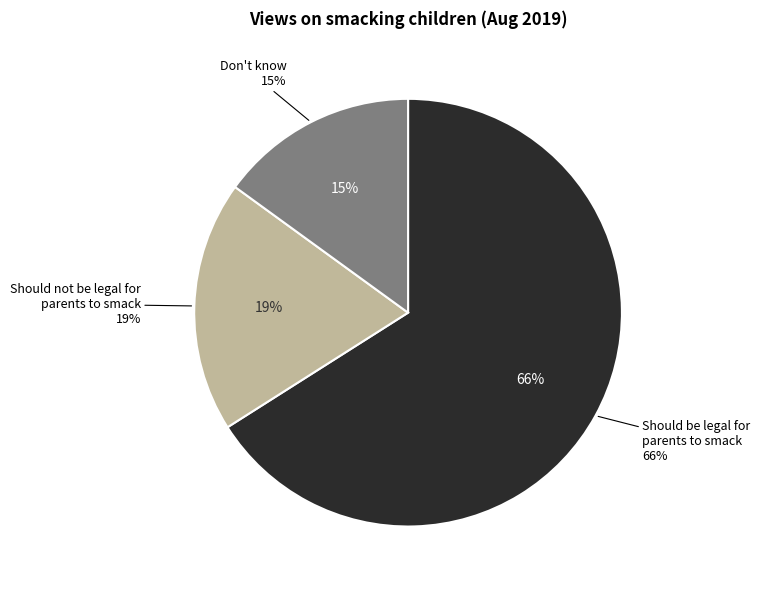

How many slices are in this pie chart?

3